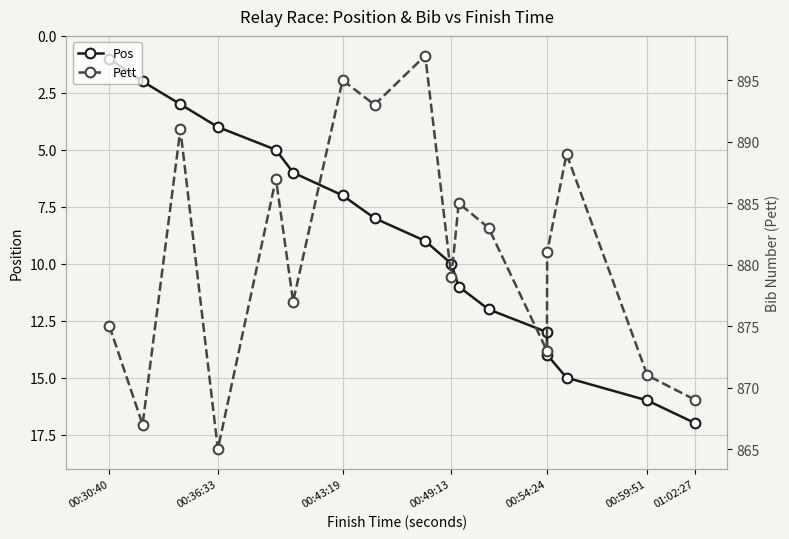

At how many categories does at least one series exceed 728?

17